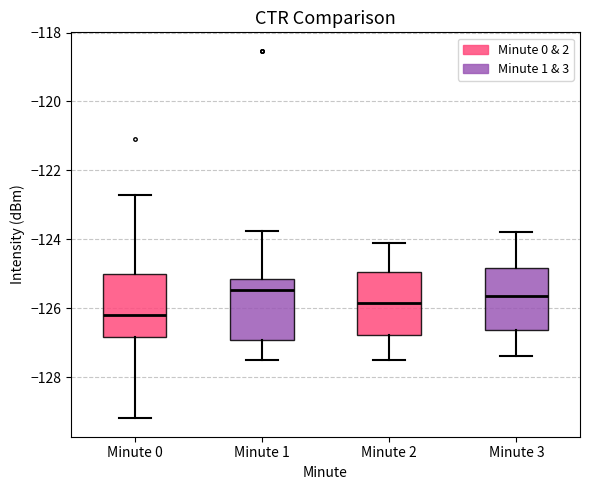

Reading left to right, read every box against the y-axis: the position of its median line, the range the box covers, and the ends of its whiskers. The values are not printed on the chart, so give them approximately, as read against the axis.

Minute 0: median -126.2, box -126.8 to -125.0, whiskers -129.2 to -122.8
Minute 1: median -125.4, box -127.0 to -125.2, whiskers -127.4 to -123.8
Minute 2: median -125.8, box -126.8 to -125.0, whiskers -127.4 to -124.0
Minute 3: median -125.6, box -126.6 to -124.8, whiskers -127.4 to -123.8